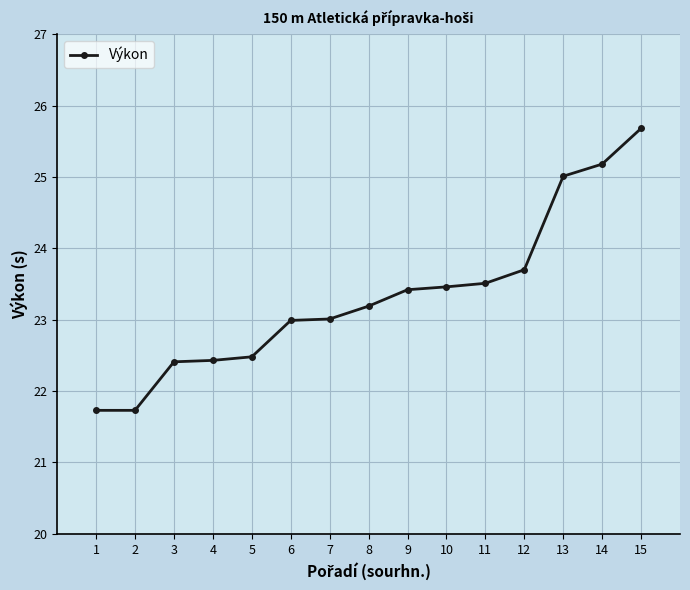

Reading left to right, list all the values displayed in this chart.

21.7	21.7	22.4	22.4	22.5	23.0	23.0	23.2	23.4	23.5	23.5	23.7	25.0	25.2	25.7